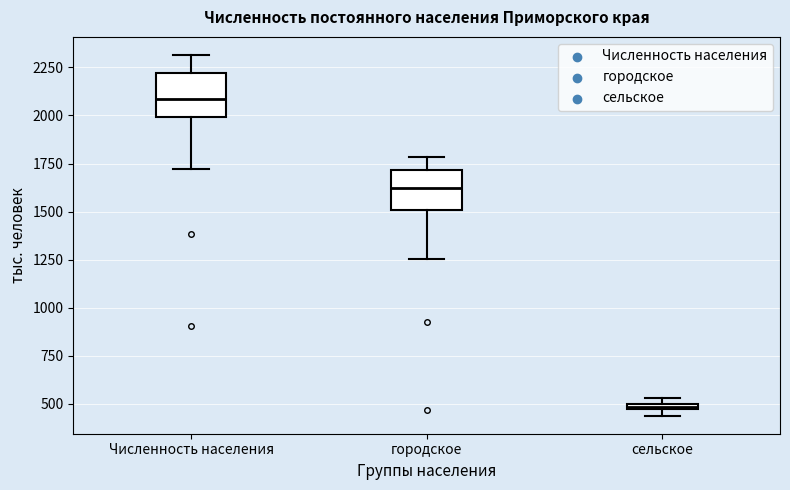

Which box's median line is the highest?

Численность населения